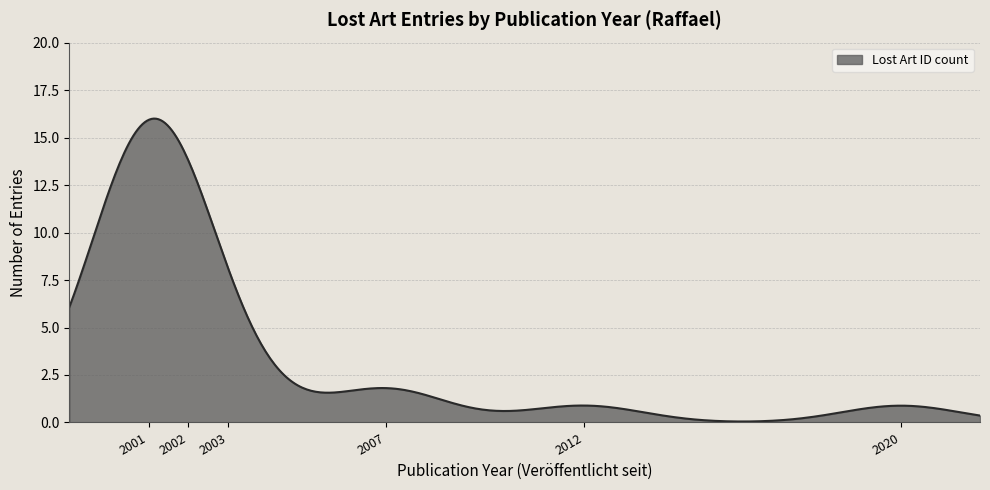

What is the difference between the maximum and minimum values?

15.9